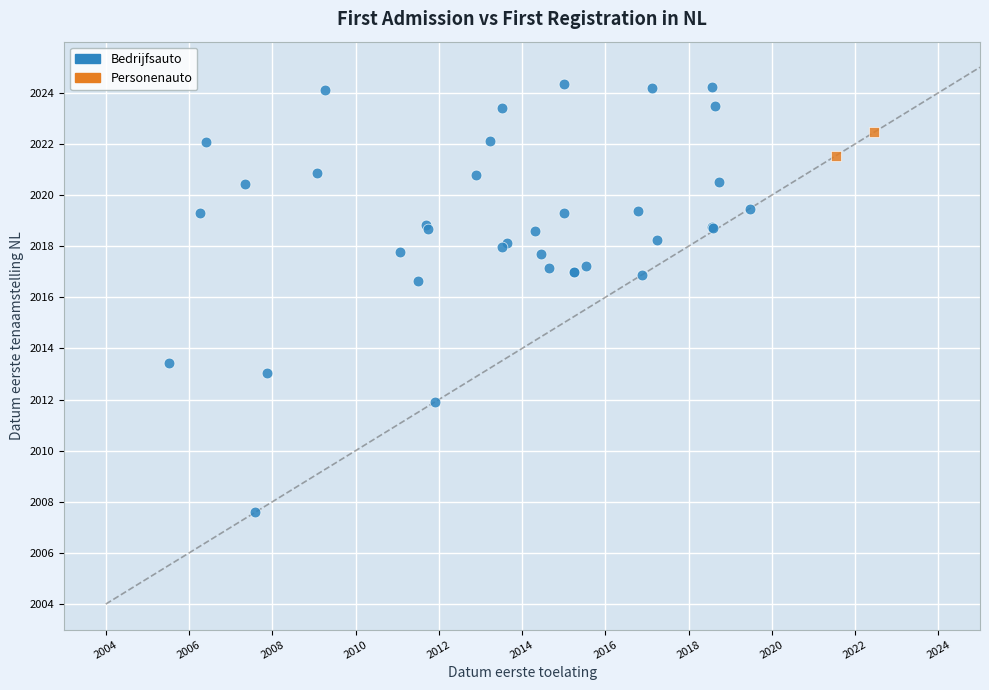

What are all the series names shown in the legend?

Bedrijfsauto, Personenauto